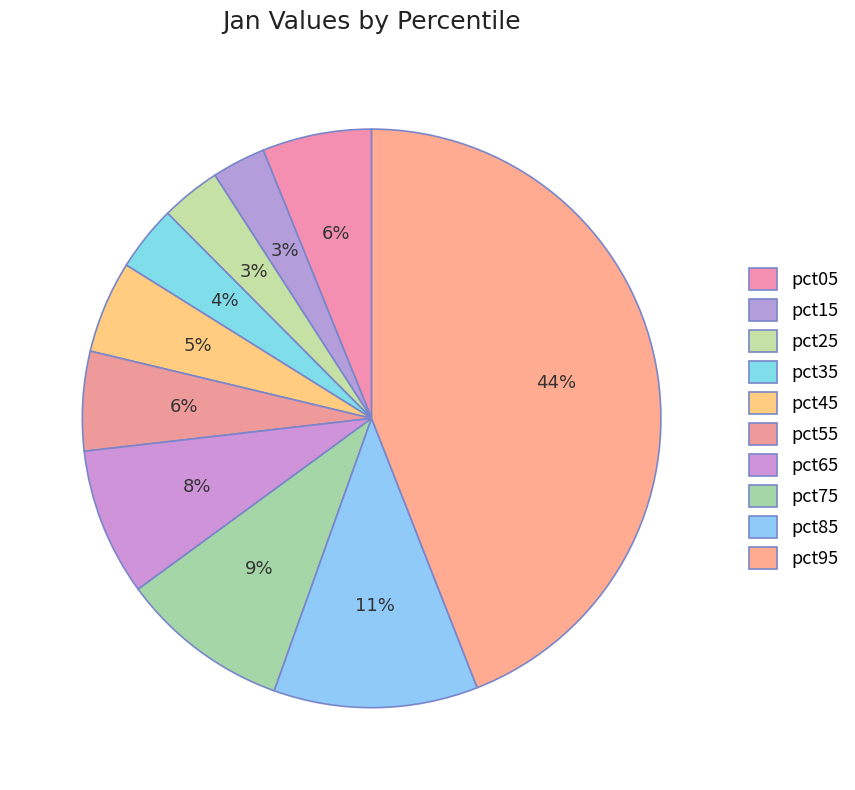

Count the number of slices in the pie.

10